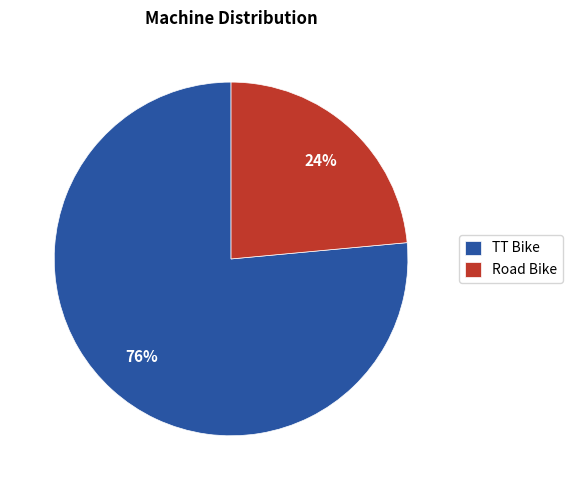

The TT Bike slice represents 76% of the pie. True or false?

True